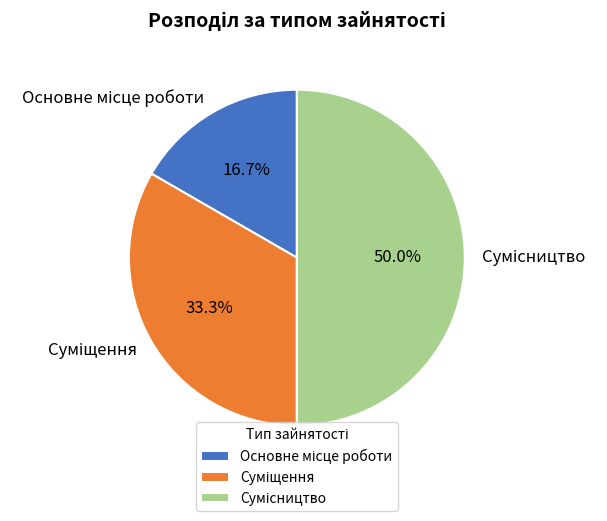

How many slices are in this pie chart?

3